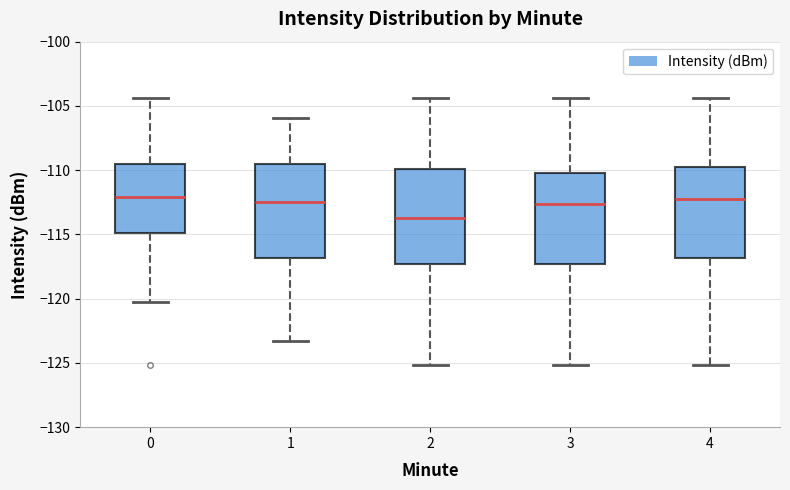

Reading left to right, read every box against the y-axis: the position of its median line, the range the box covers, and the ends of its whiskers. The values are not printed on the chart, so give them approximately, as read against the axis.

0: median -112.0, box -115.0 to -109.5, whiskers -120.5 to -104.5
1: median -112.5, box -117.0 to -109.5, whiskers -123.5 to -106.0
2: median -114.0, box -117.5 to -110.0, whiskers -125.0 to -104.5
3: median -112.5, box -117.5 to -110.0, whiskers -125.0 to -104.5
4: median -112.0, box -117.0 to -110.0, whiskers -125.0 to -104.5